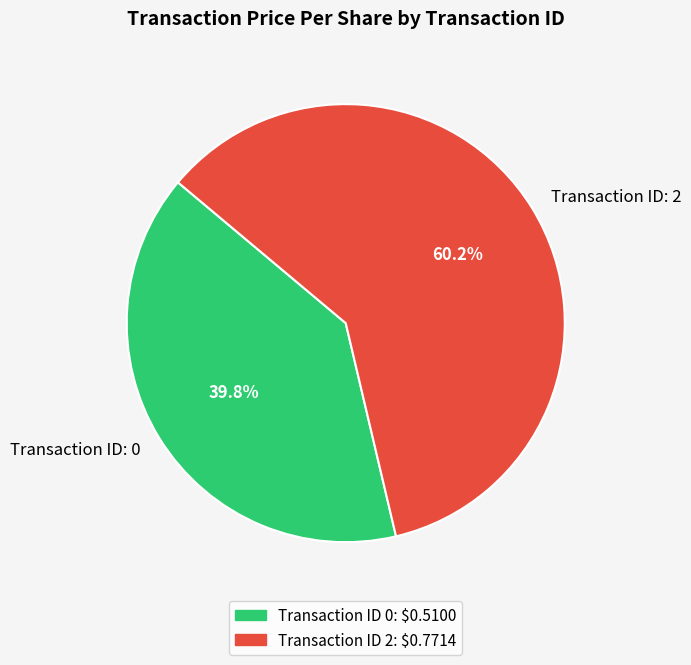

Is there a majority slice in this chart?

Yes